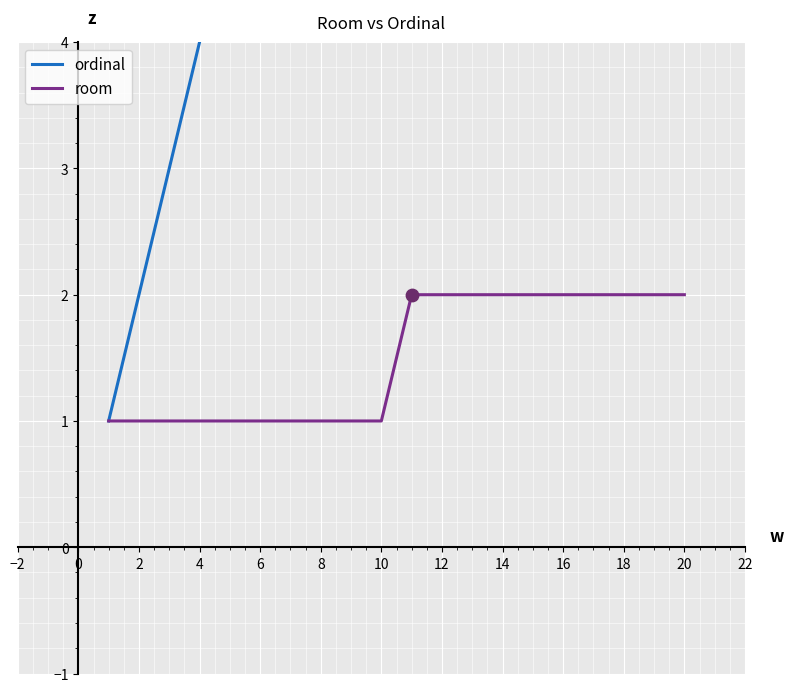

The value of room at 18 is 1. True or false?

False